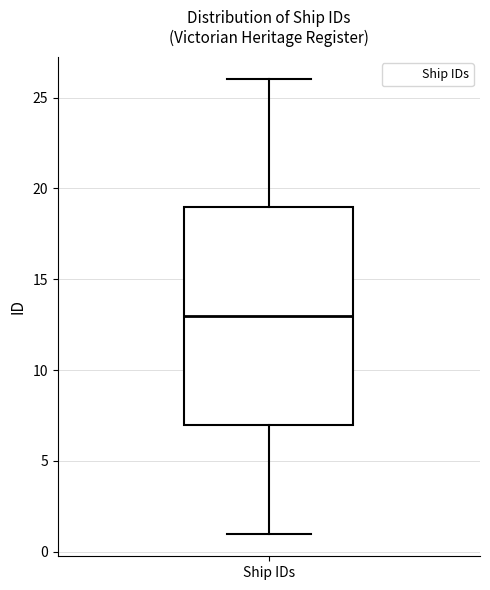

Transcribe this box plot: give where the median line is, the range the box spans, and where the two whiskers end, as read against the y-axis. The values are not printed on the chart, so give them approximately, as read against the axis.

median 13, box 7 to 19, whiskers 1 to 26